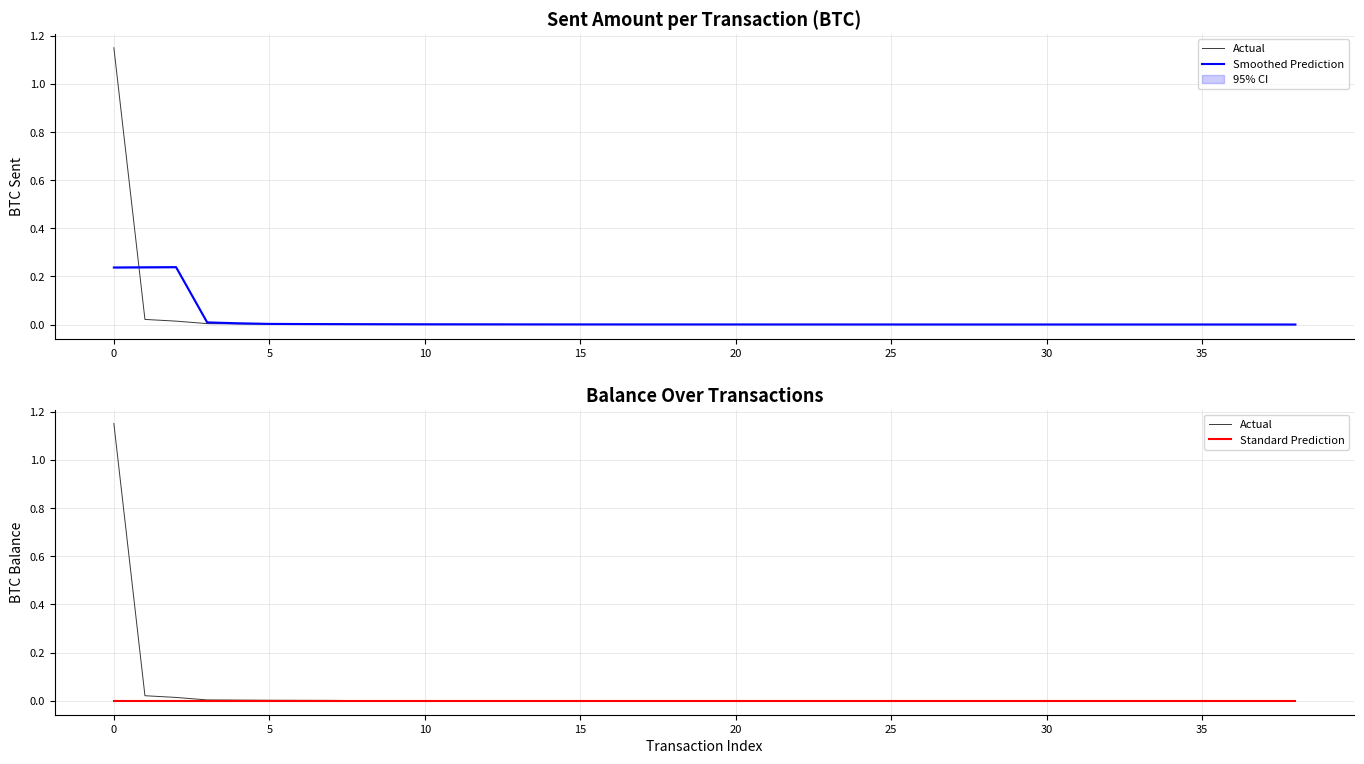

How many categories are shown in the chart?

39